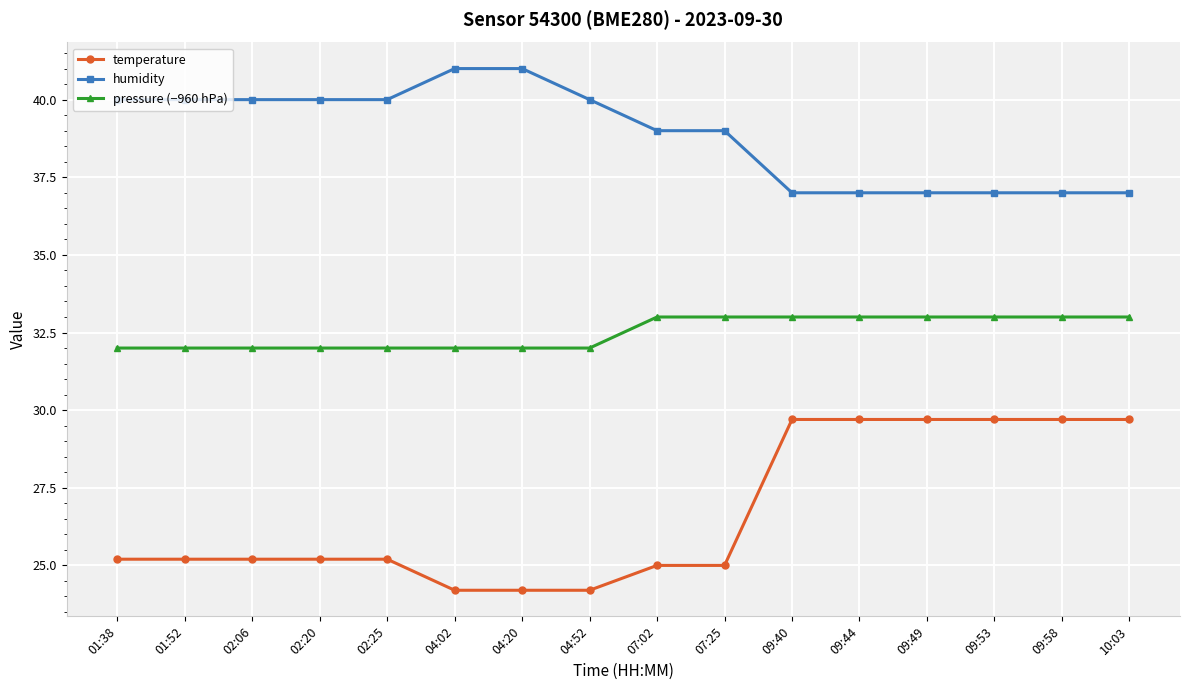

Which series has the largest range (max minus min)?

temperature